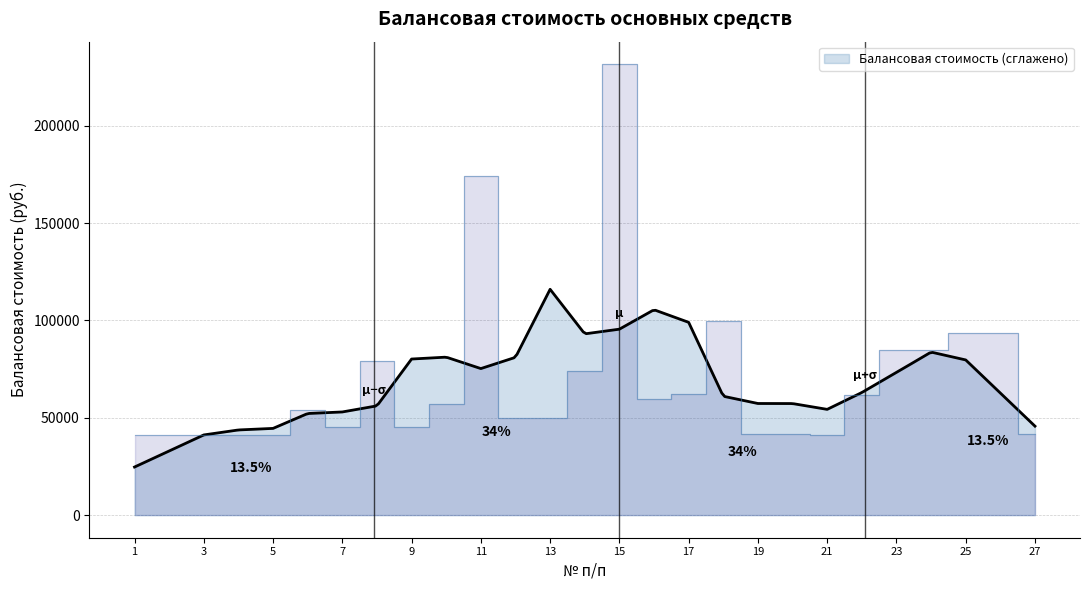

How many points are higher than both their immediate neighbors (excluding endpoints)?

5